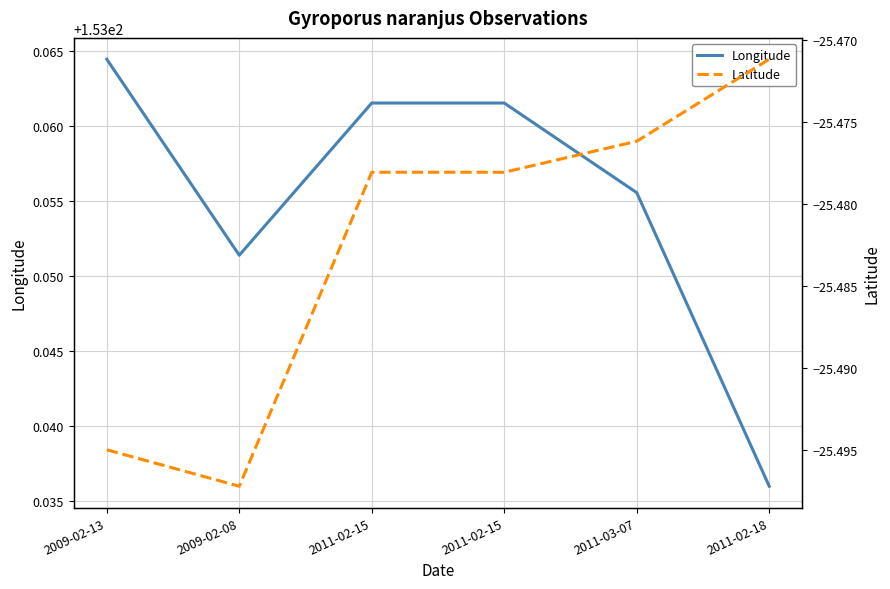

True or false: Latitude and Longitude cross at least once.

False